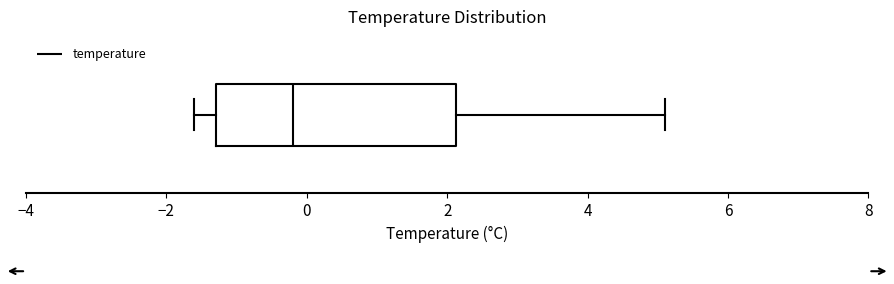

Read this box plot against the x-axis: the position of the median line, the range covered by the box, and the ends of both whiskers. The values are not printed on the chart, so give them approximately, as read against the axis.

median -0.2, box -1.2 to 2.2, whiskers -1.6 to 5.2